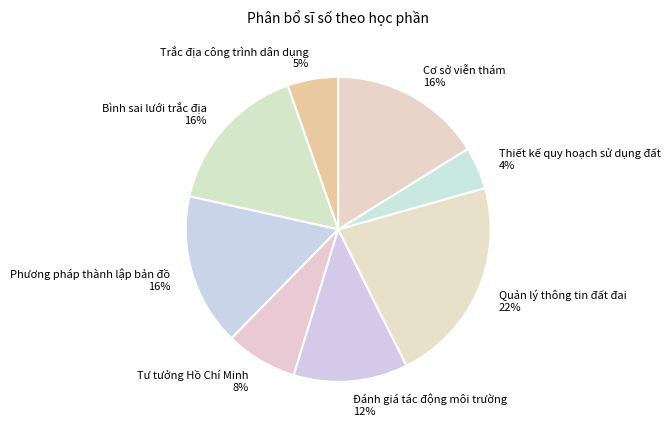

What is the ratio of the value at Quản lý thông tin đất đai to the value at Bình sai lưới trắc địa?

1.4